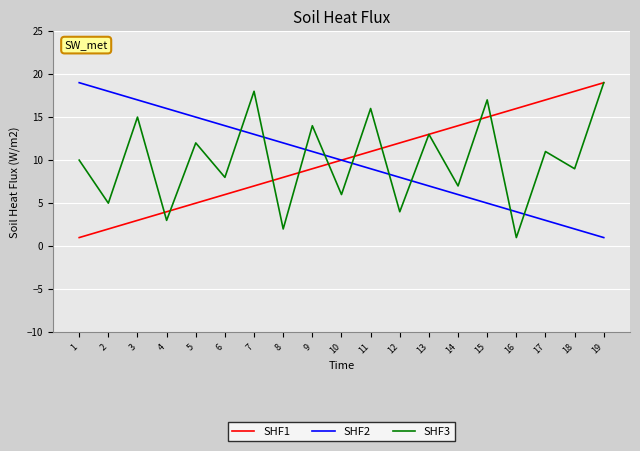

Where do SHF3 and SHF2 first cross each other?

6 and 7